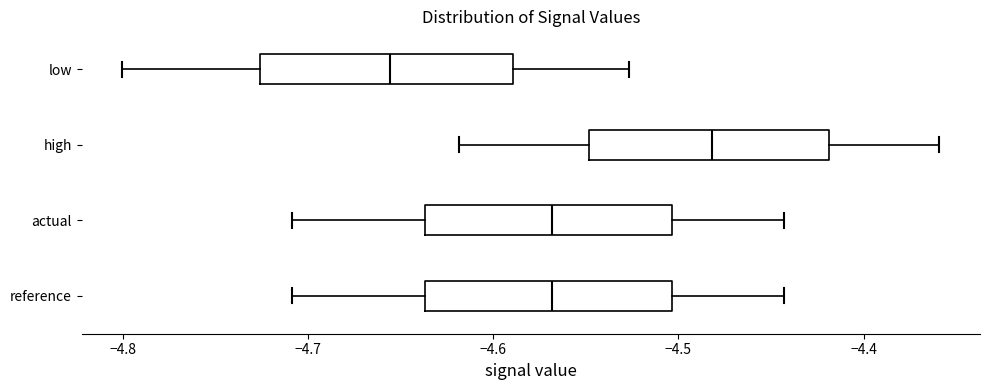

Reading bottom to top, transcribe this box plot: for each box, give where its median line is, the range the box spans, and where its two whiskers end, as read against the x-axis. The values are not printed on the chart, so give them approximately, as read against the axis.

reference: median -4.57, box -4.64 to -4.50, whiskers -4.71 to -4.44
actual: median -4.57, box -4.64 to -4.50, whiskers -4.71 to -4.44
high: median -4.48, box -4.55 to -4.42, whiskers -4.62 to -4.36
low: median -4.66, box -4.73 to -4.59, whiskers -4.80 to -4.53